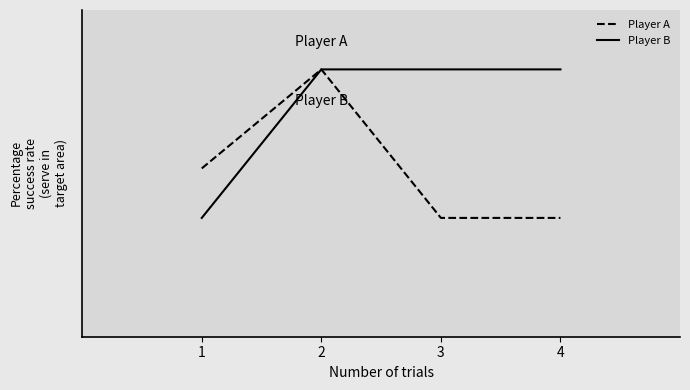

Reading left to right, list all the values displayed in this chart.

Player A: 56.7	90.0	40.0	40.0
Player B: 40.0	90.0	90.0	90.0